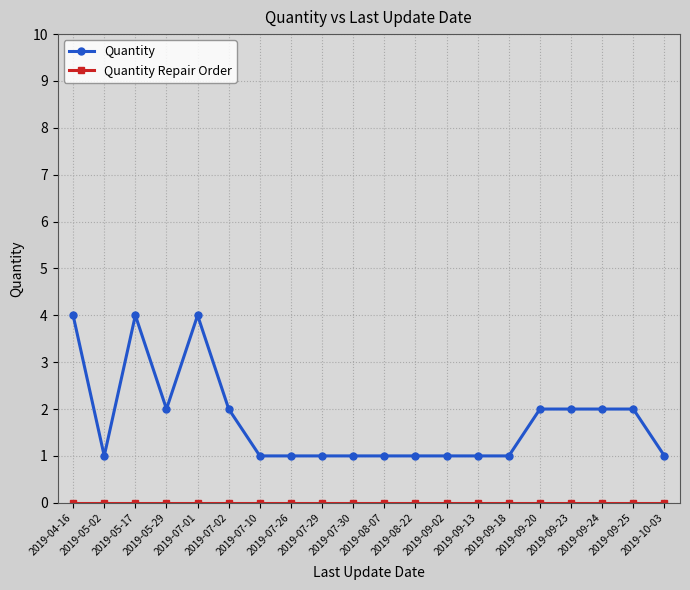

Which series has the largest total across all categories?

Quantity